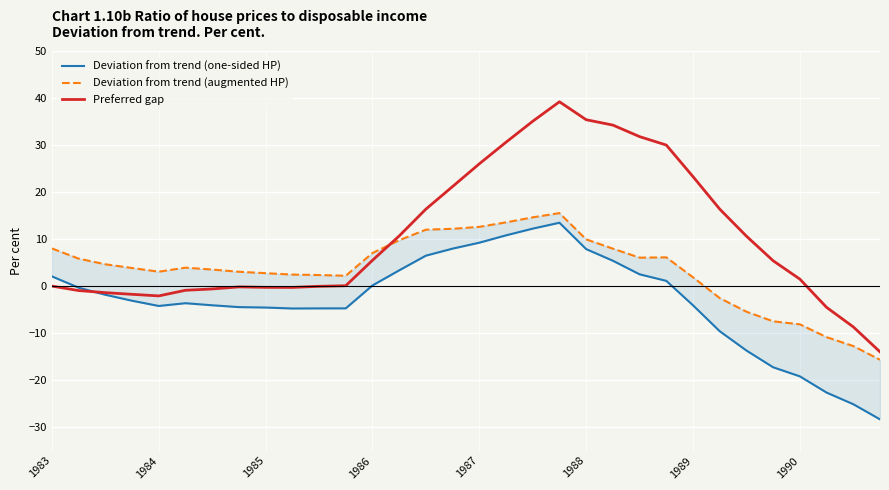

Does the chart display data point markers on the line(s)?

No